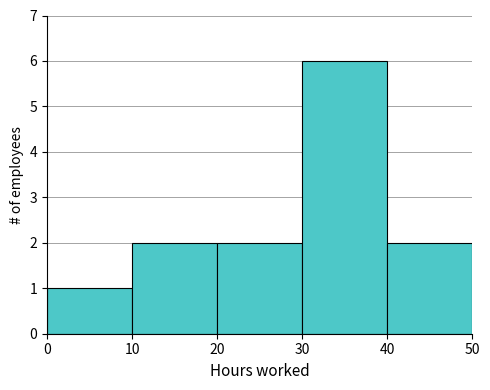

Over which range of the x-axis is the bar tallest?

30 to 40